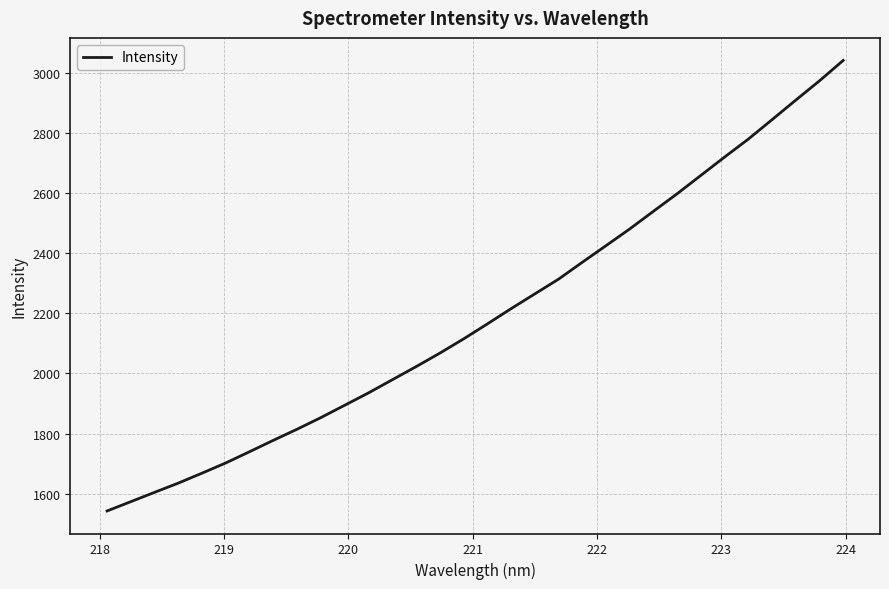

What is the smallest value displayed?

1542.6